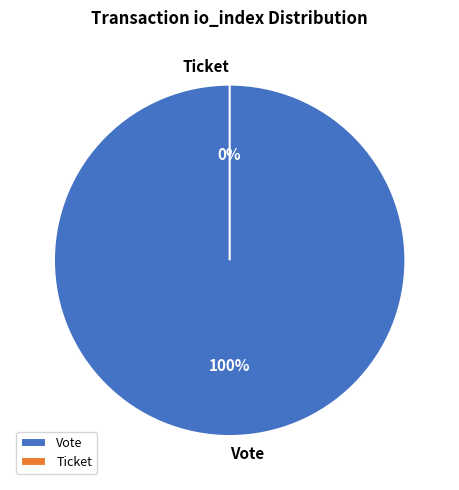

Does any single category account for the majority?

Yes